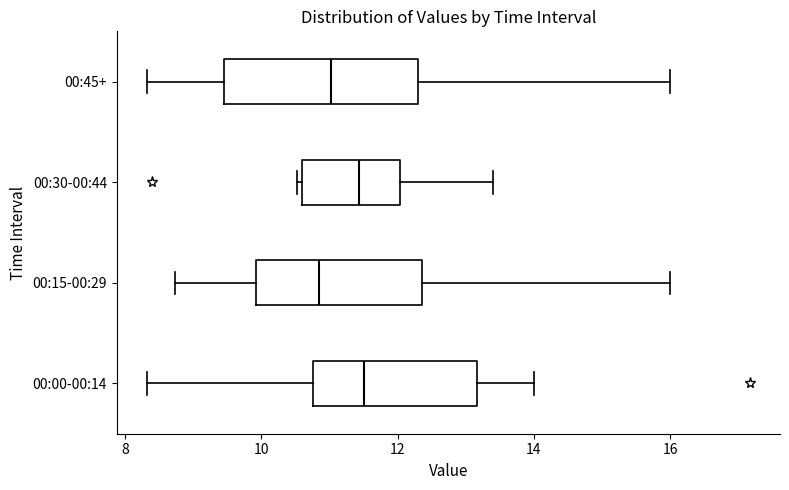

Where does the left whisker of the box for 00:45+ end on the x-axis? The values are not printed on the chart, so give them approximately, as read against the axis.

8.4